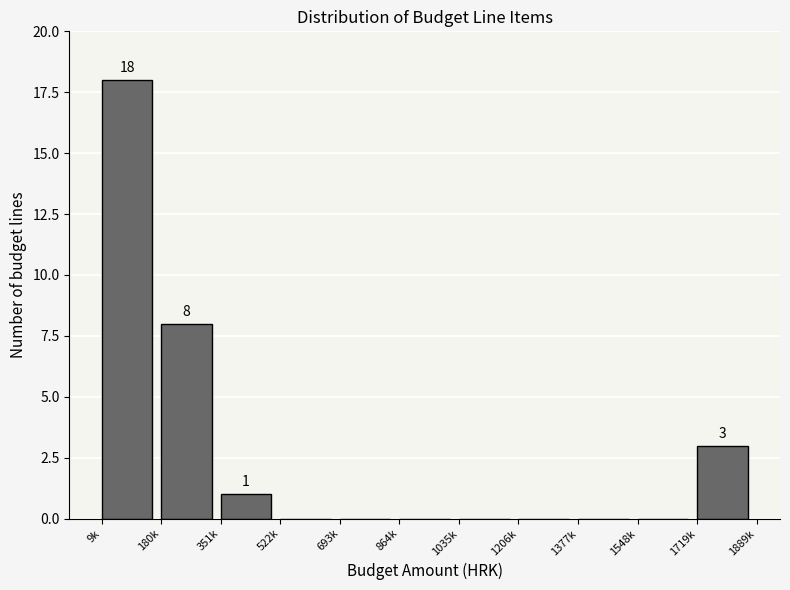

Reading left to right, transcribe all the data shown in this chart.

9k=18	180k=8	351k=1	522k=0	693k=0	864k=0	1035k=0	1206k=0	1377k=0	1548k=0	1719k=3